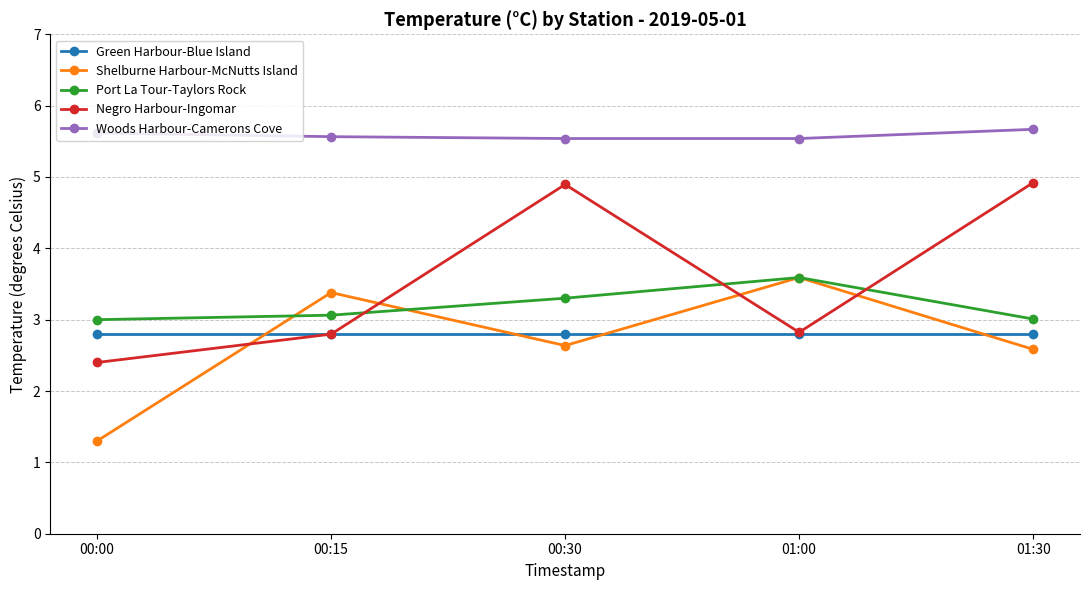

At how many categories does at least one series exceed 4?

5